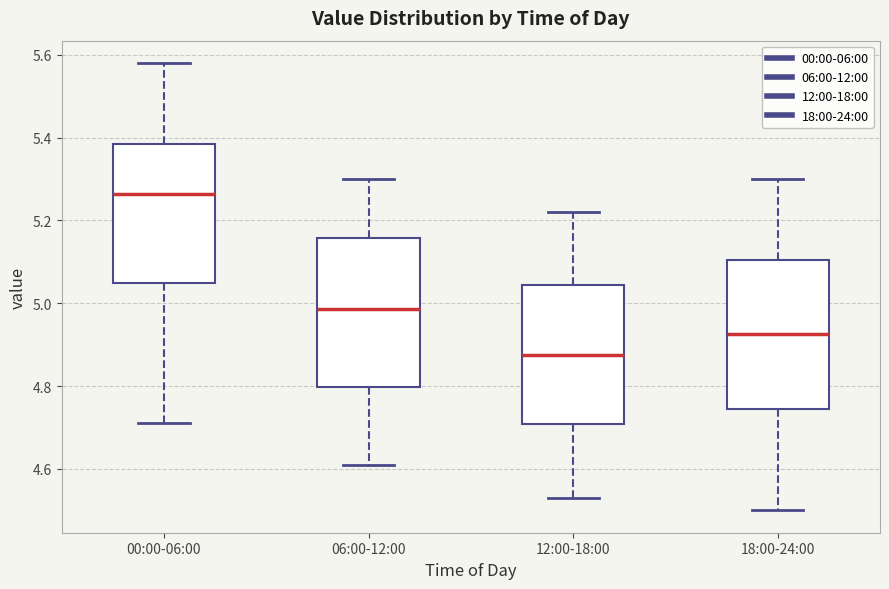

Where is the upper edge of the box for 18:00-24:00 on the y-axis? The values are not printed on the chart, so give them approximately, as read against the axis.

5.10